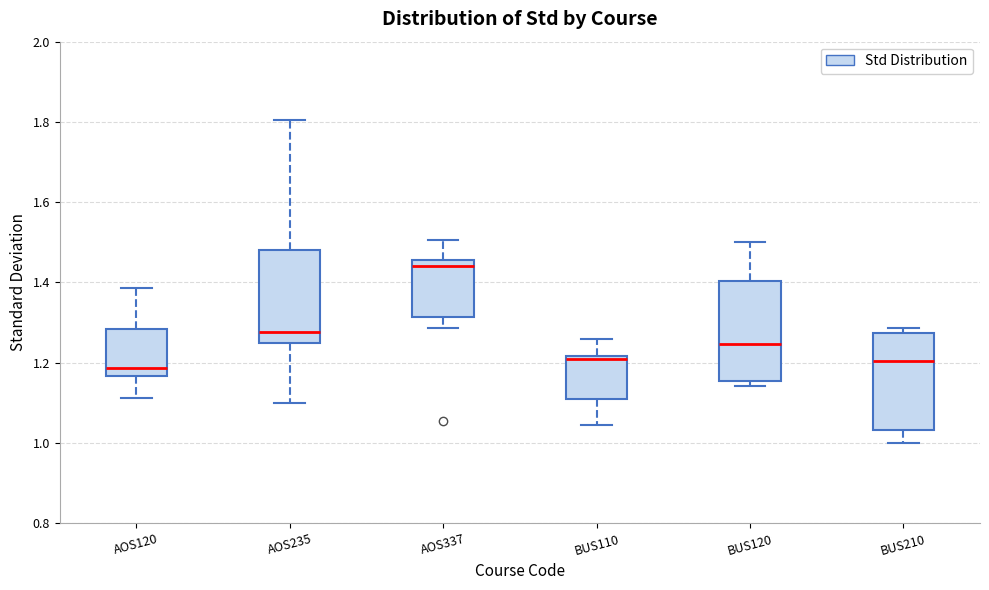

Reading left to right, read every box against the y-axis: the position of its median line, the range the box covers, and the ends of its whiskers. The values are not printed on the chart, so give them approximately, as read against the axis.

AOS120: median 1.18, box 1.16 to 1.28, whiskers 1.12 to 1.38
AOS235: median 1.28, box 1.24 to 1.48, whiskers 1.10 to 1.80
AOS337: median 1.44, box 1.32 to 1.46, whiskers 1.28 to 1.50
BUS110: median 1.22, box 1.10 to 1.22, whiskers 1.04 to 1.26
BUS120: median 1.24, box 1.16 to 1.40, whiskers 1.14 to 1.50
BUS210: median 1.20, box 1.04 to 1.28, whiskers 1.00 to 1.28 (just above the box's upper edge)